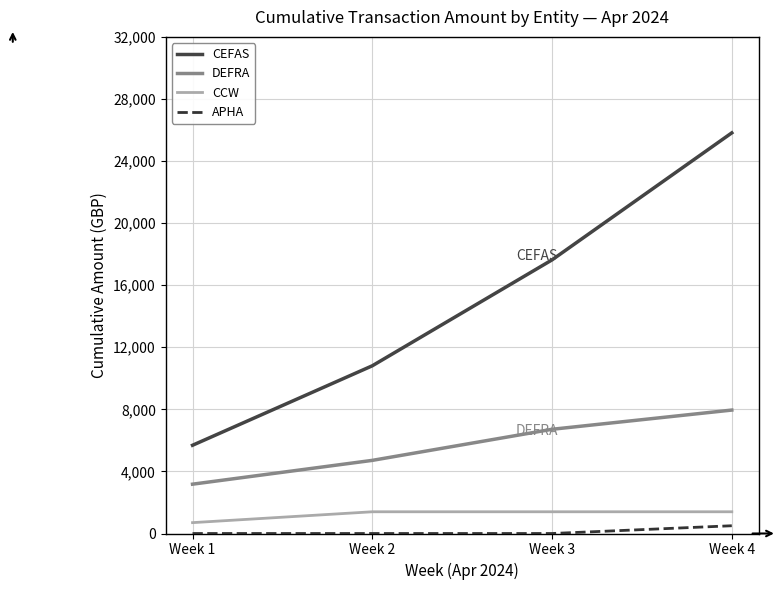

What is the spread (max minus min) of values at Week 2?

10806.9